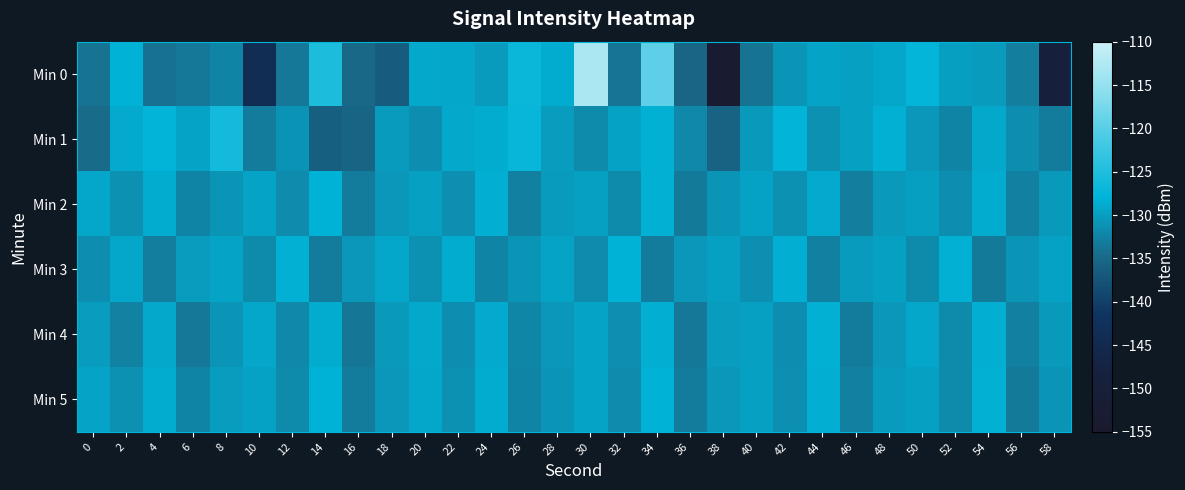

What is the difference between the highest and lowest values at 24?

3.9